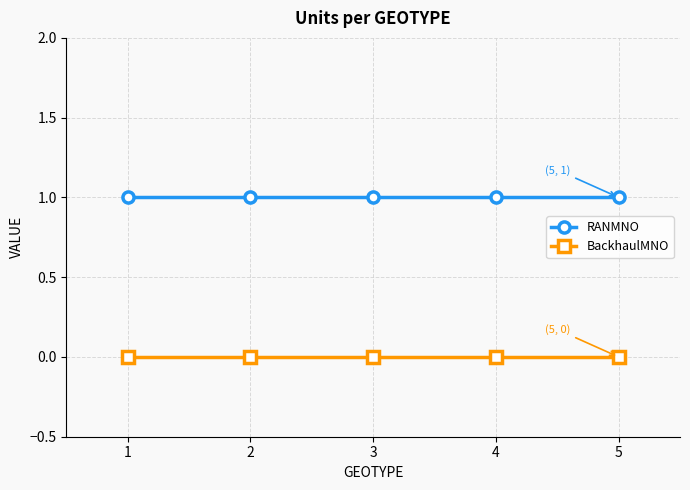

Rank the series at 2 from lowest to highest value.

BackhaulMNO, RANMNO